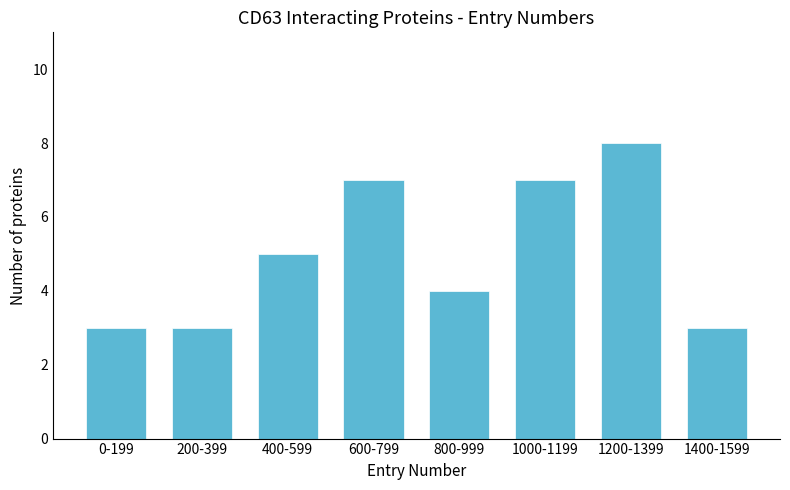

Reading right to left, extract all data points from this chart.

3	8	7	4	7	5	3	3